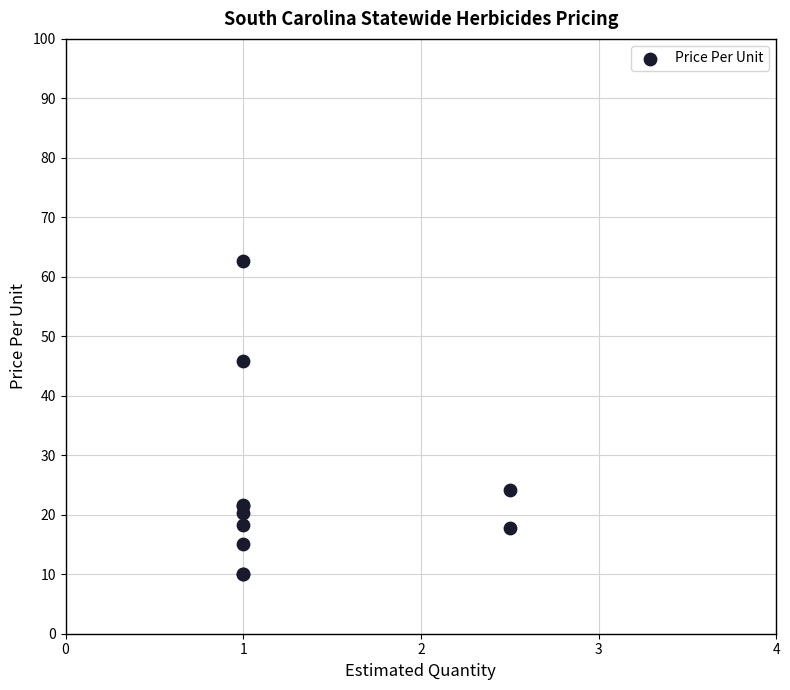

What Y value in the scatter plot is closest to 36?

45.8